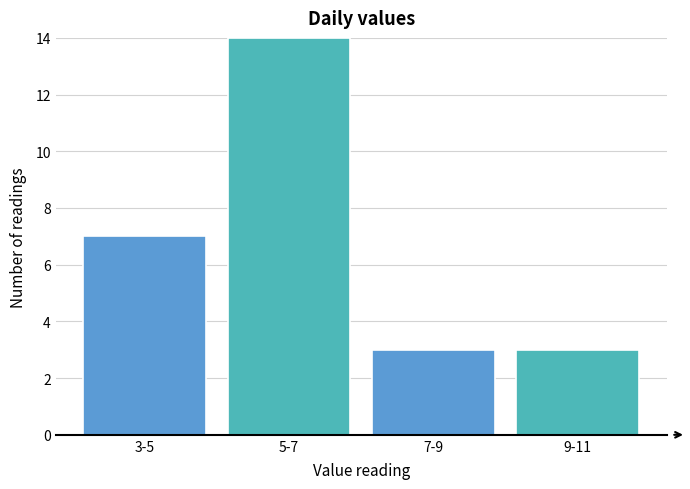

Reading right to left, what are all the values shown in this chart?

9-11=3	7-9=3	5-7=14	3-5=7